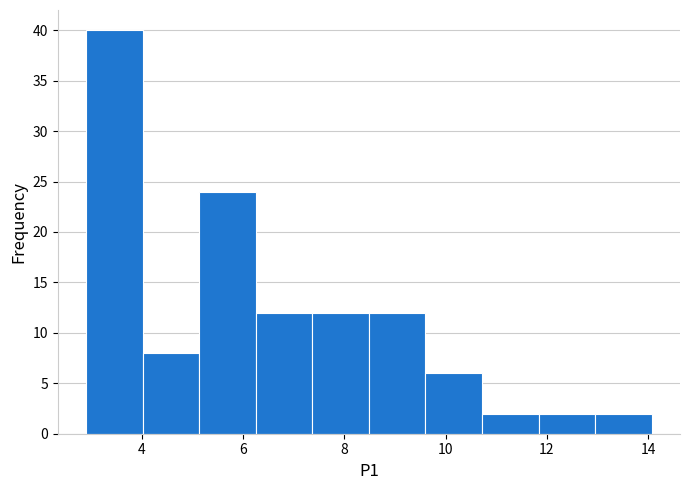

Which range on the x-axis has the tallest bar?

3.0 to 4.0